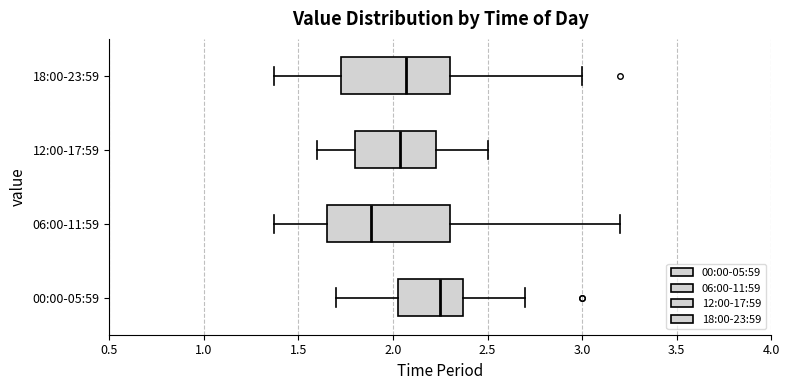

Which box is the widest, from its left edge to its right edge?

06:00-11:59